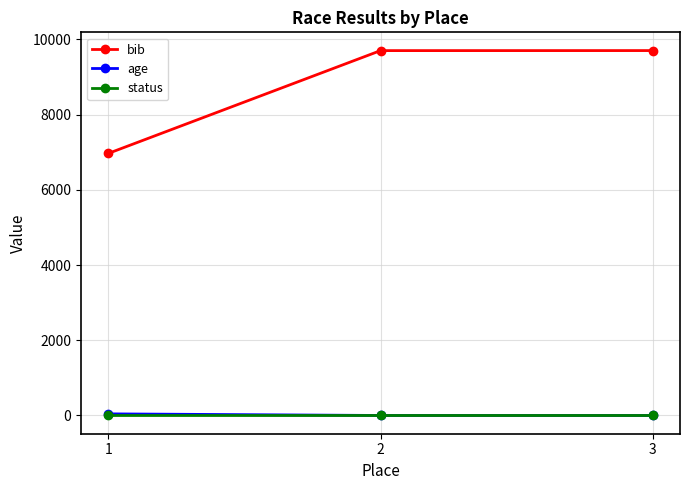

Is the value of status at 2 greater than the value of bib at 1?

No